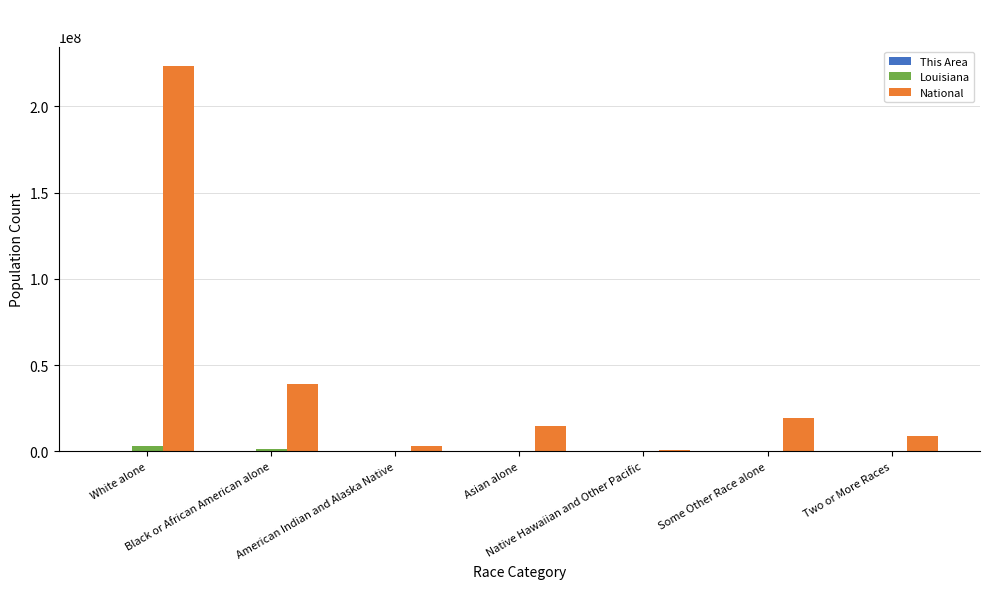

What is the highest value of the National series?

223553265